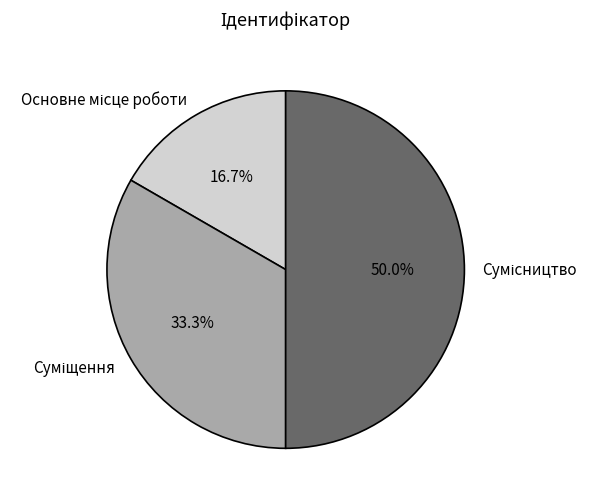

To the nearest percent, what is the average slice percentage?

33%